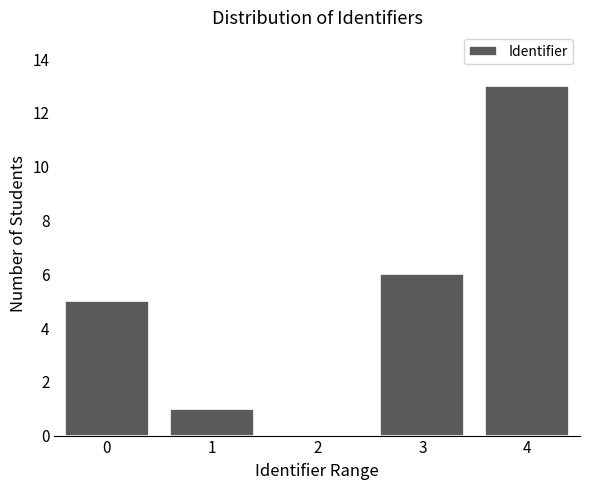

Reading left to right, extract all data points from this chart.

0=5	1=1	2=0	3=6	4=13